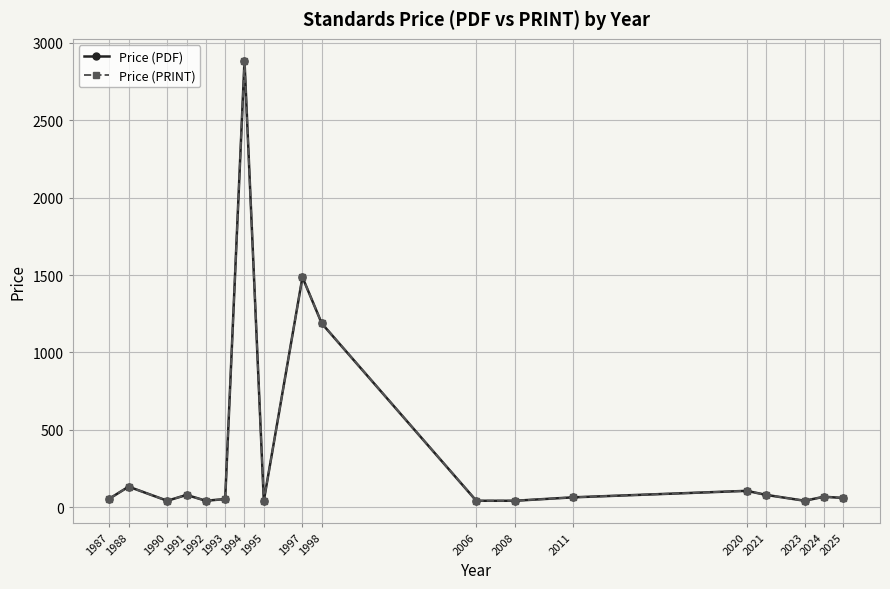

Is this an area chart (filled region under the line)?

No